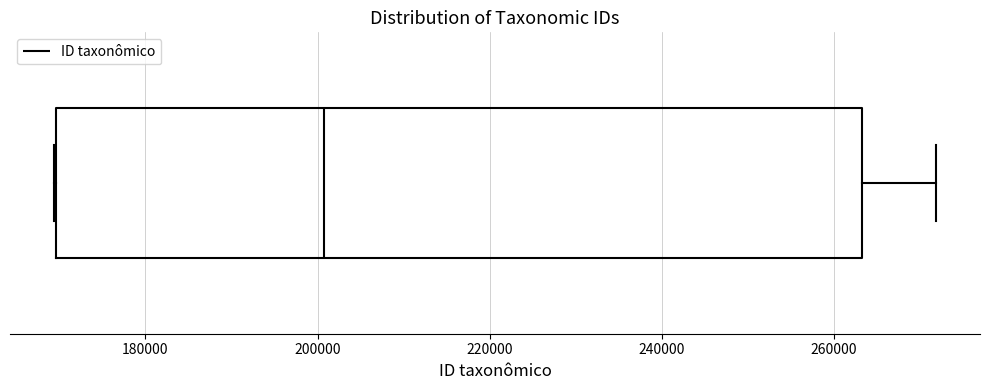

Transcribe this box plot: give where the median line is, the range the box spans, and where the two whiskers end, as read against the x-axis. The values are not printed on the chart, so give them approximately, as read against the axis.

median 200000, box 170000 to 264000, whiskers 170000 to 272000